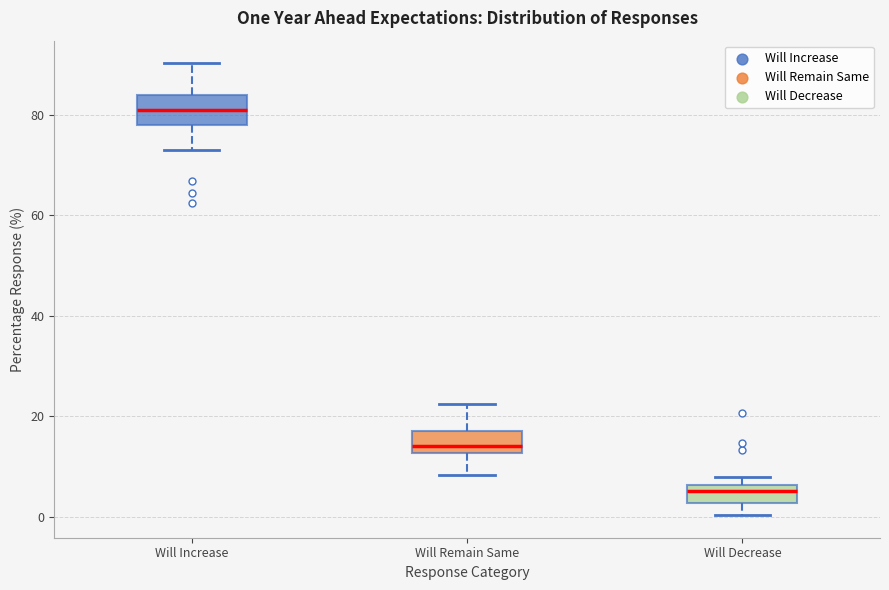

Reading left to right, transcribe this box plot: for each box, give where its median line is, the range the box spans, and where its two whiskers end, as read against the y-axis. The values are not printed on the chart, so give them approximately, as read against the axis.

Will Increase: median 80, box 78 to 84, whiskers 72 to 90
Will Remain Same: median 14, box 12 to 16, whiskers 8 to 22
Will Decrease: median 6 (just below the box's upper edge), box 2 to 6, whiskers 0 to 8